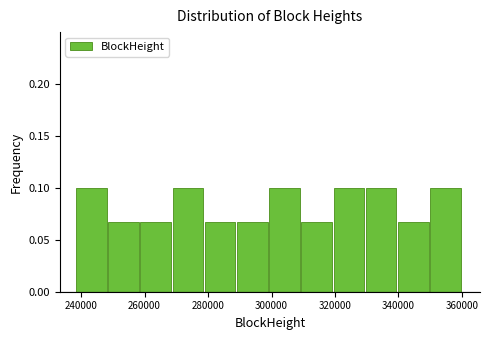

Reading left to right, transcribe this chart: for each bar, give the range it covers on the x-axis and its height. Neither the bar edges nor the heights are printed on the chart, so give them approximately, as read against the axes.

238000 to 248000: 0.100
248000 to 258000: 0.065
258000 to 268000: 0.065
268000 to 278000: 0.100
278000 to 290000: 0.065
290000 to 300000: 0.065
300000 to 310000: 0.100
310000 to 320000: 0.065
320000 to 330000: 0.100
330000 to 340000: 0.100
340000 to 350000: 0.065
350000 to 360000: 0.100